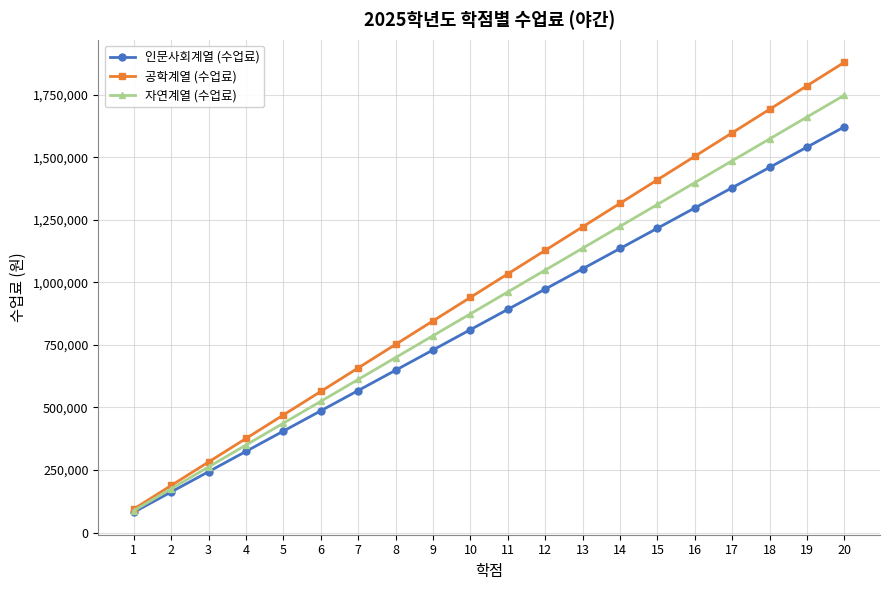

Count the number of categories in the chart.

20